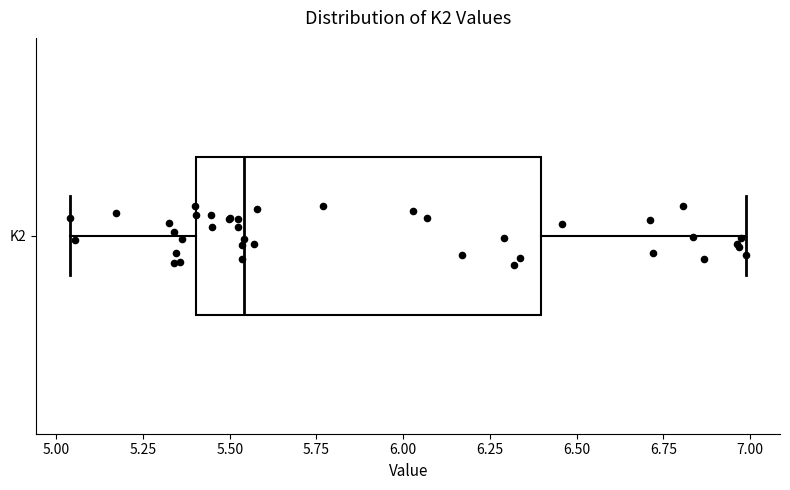

Where does the median line of the box for K2 sit on the x-axis? The values are not printed on the chart, so give them approximately, as read against the axis.

5.55